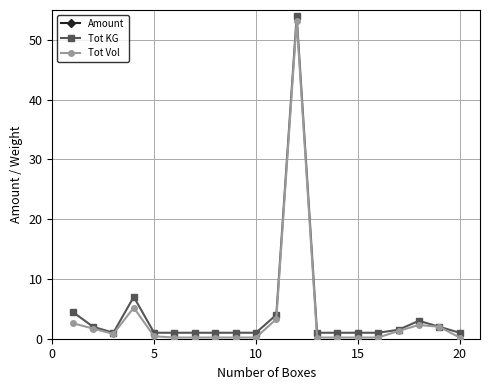

What is the difference between the maximum and second lowest values in the Tot Vol series?

53.0